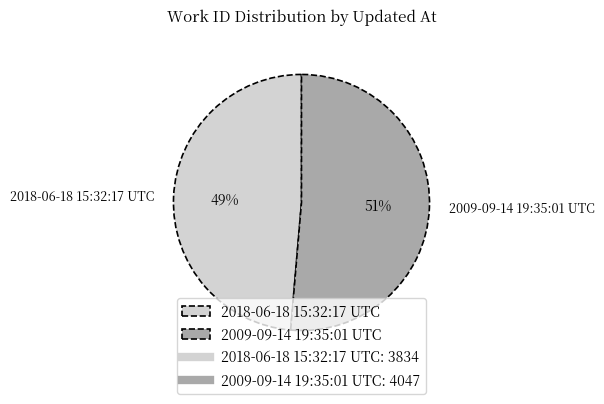

True or false: 2009-09-14 19:35:01 UTC accounts for 51% of the total.

True